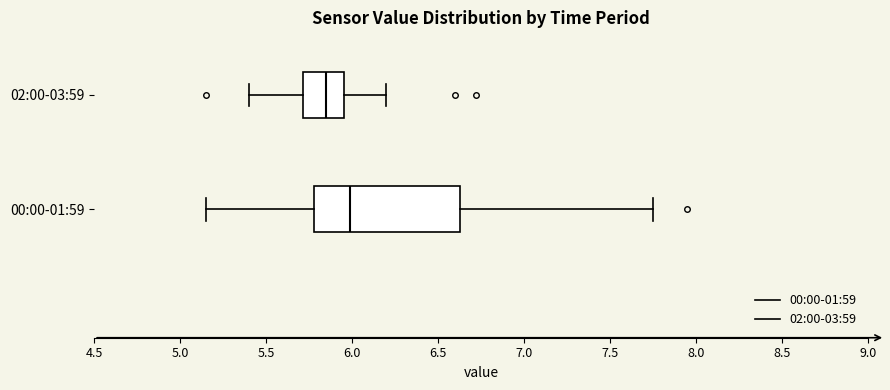

Reading bottom to top, read every box against the x-axis: the position of its median line, the range the box covers, and the ends of its whiskers. The values are not printed on the chart, so give them approximately, as read against the axis.

00:00-01:59: median 6.00, box 5.80 to 6.65, whiskers 5.15 to 7.75
02:00-03:59: median 5.85, box 5.70 to 5.95, whiskers 5.40 to 6.20